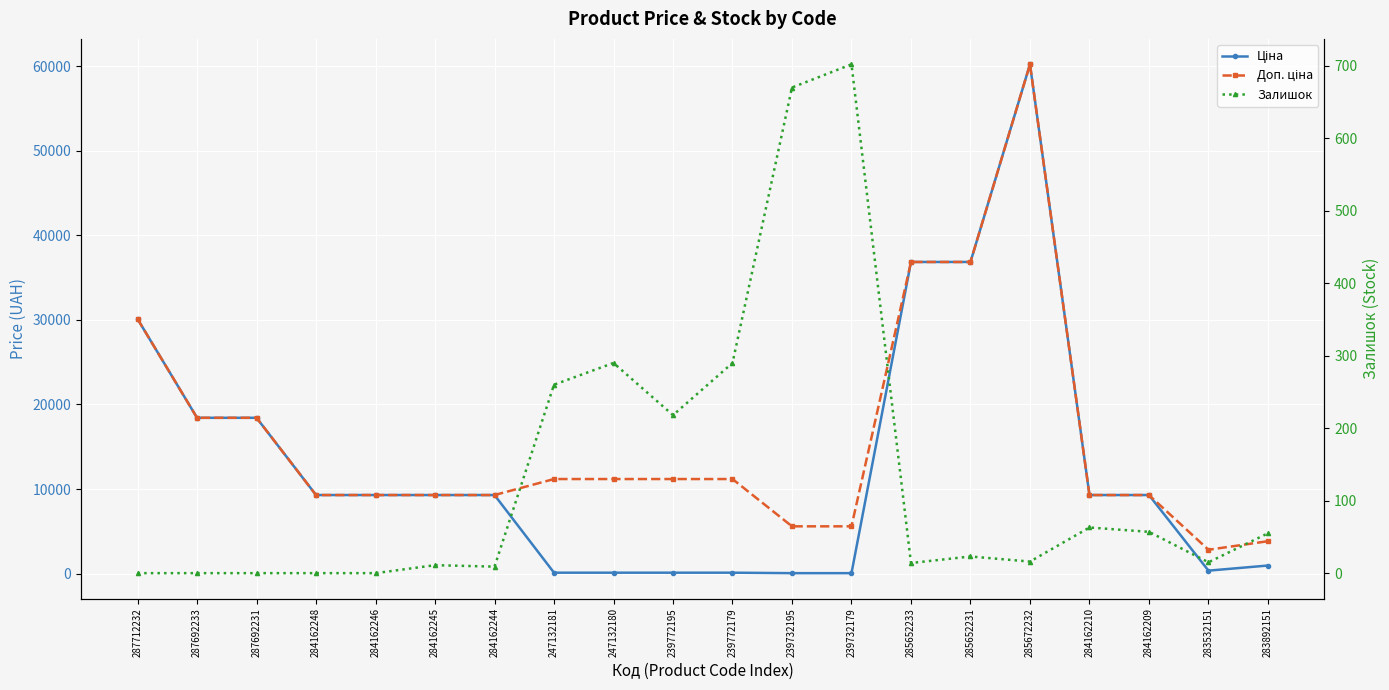

The value of Залишок at 247132180 is 129.1. True or false?

False